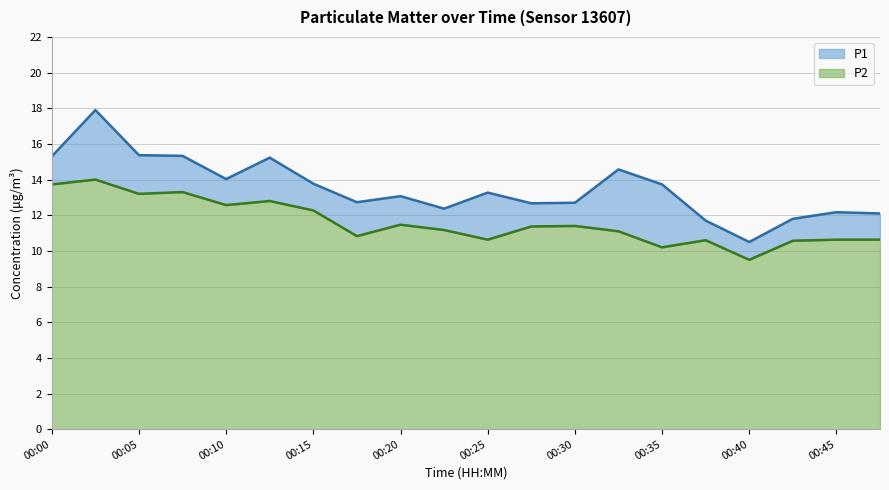

What is the difference between the second highest and minimum values in the P2 series?

4.2